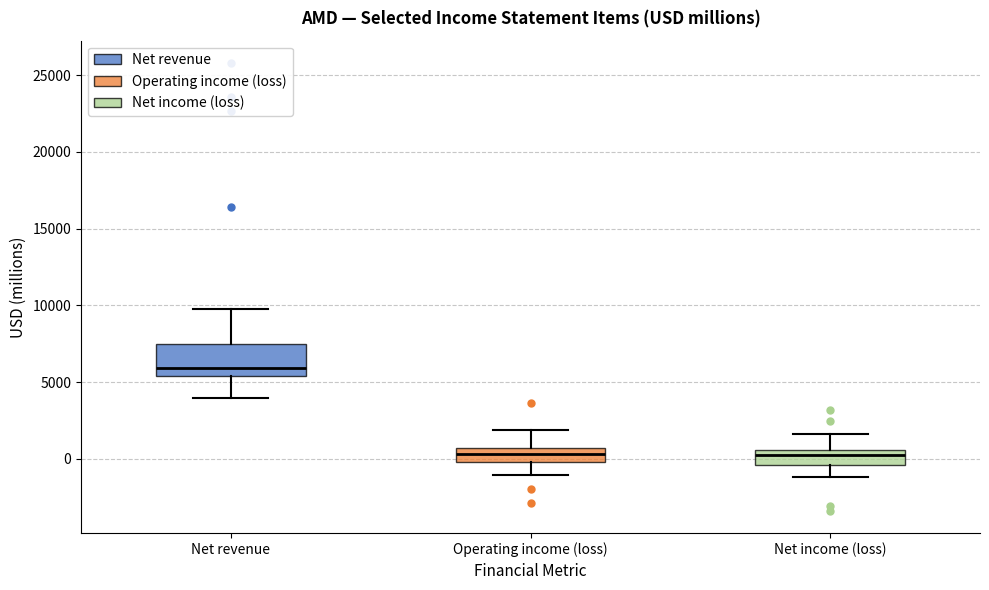

Reading left to right, transcribe this box plot: for each box, give where its median line is, the range the box spans, and where its two whiskers end, as read against the y-axis. The values are not printed on the chart, so give them approximately, as read against the axis.

Net revenue: median 6000, box 5500 to 7500, whiskers 4000 to 10000
Operating income (loss): median 500 (inside the box), box 0 to 500, whiskers -1000 to 2000
Net income (loss): median 0, box -500 to 500, whiskers -1000 to 1500